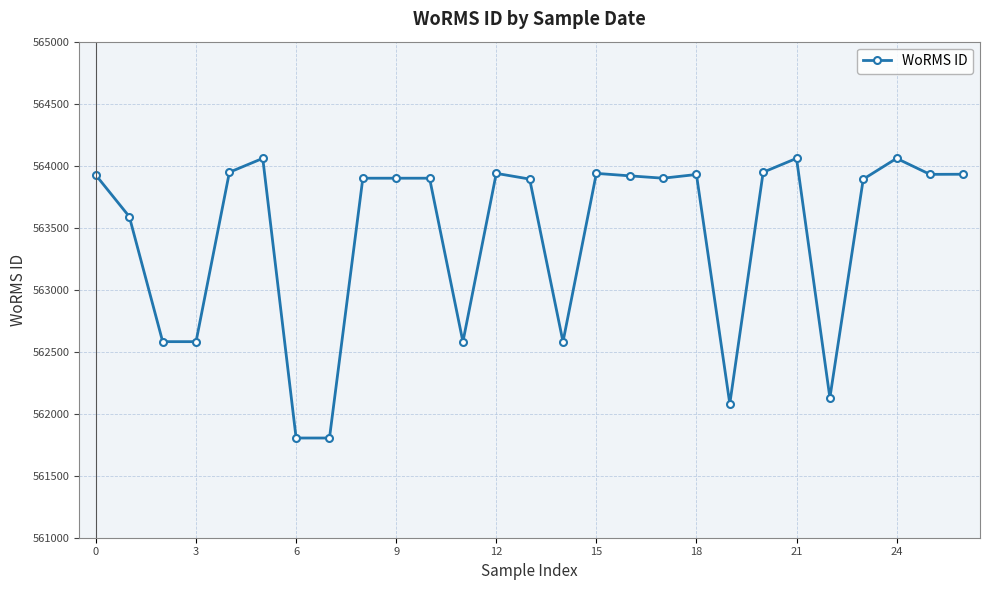

What is the value of the 27th point from the left?

563931